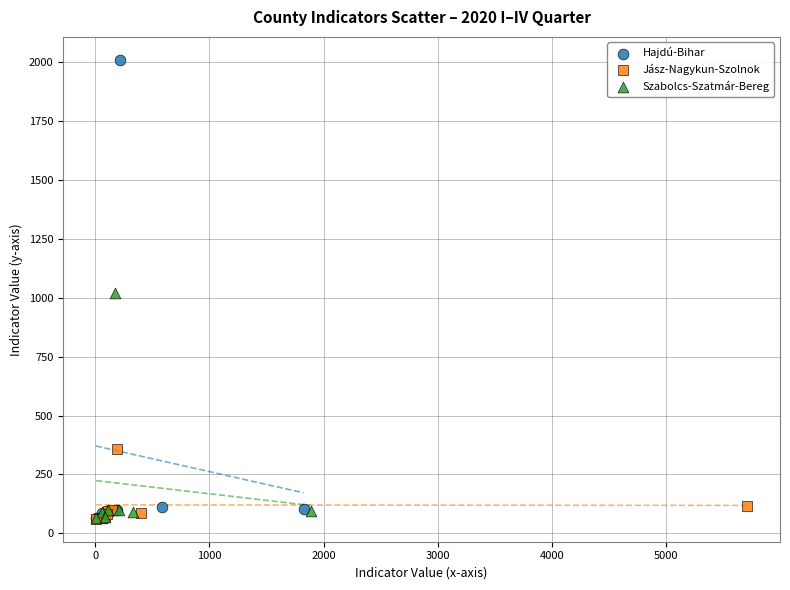

Which series contains the highest Y value?

Hajdú-Bihar